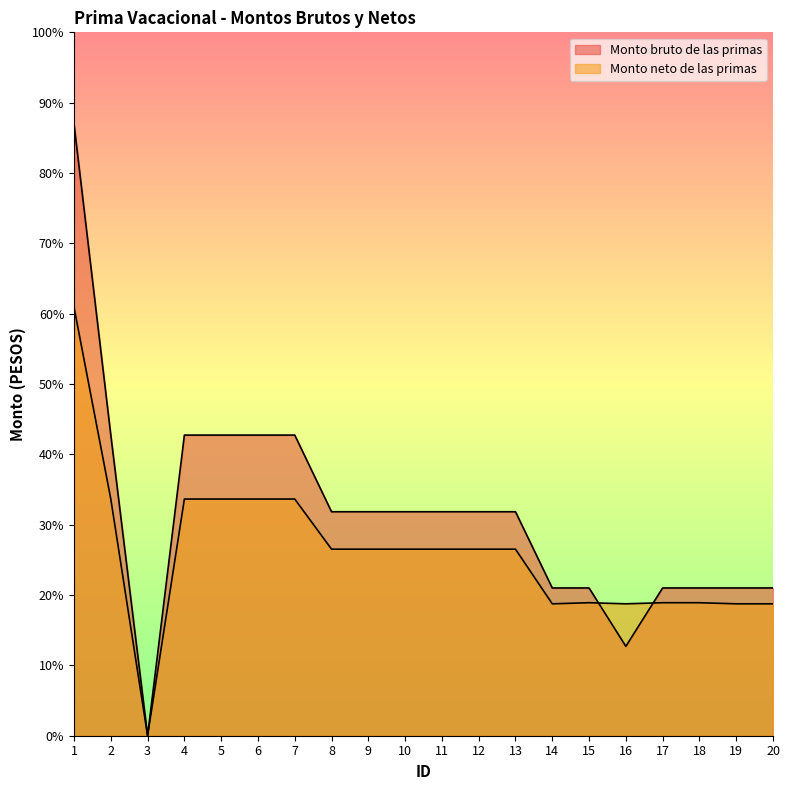

What is the difference between the highest and lowest values at 18?

197.0